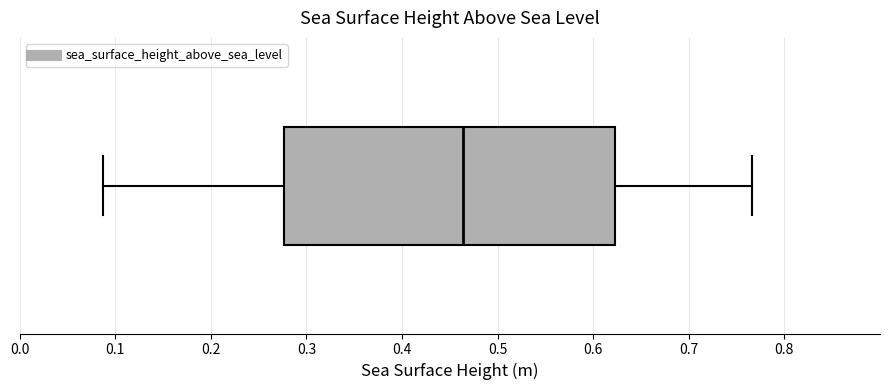

Read this box plot against the x-axis: the position of the median line, the range covered by the box, and the ends of both whiskers. The values are not printed on the chart, so give them approximately, as read against the axis.

median 0.46, box 0.28 to 0.62, whiskers 0.09 to 0.77